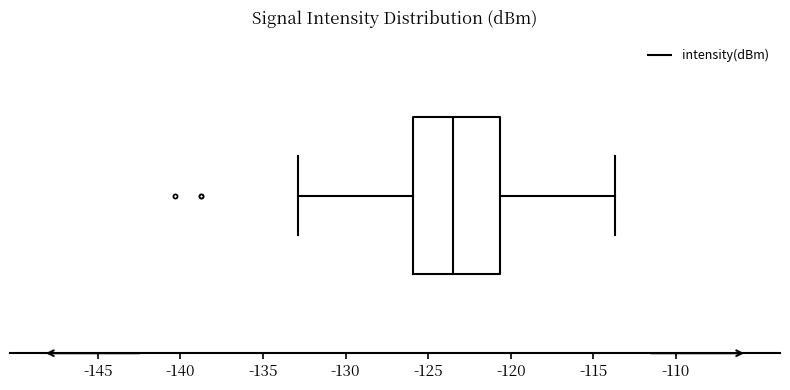

Where is the right edge of the box on the x-axis? The values are not printed on the chart, so give them approximately, as read against the axis.

-120.5